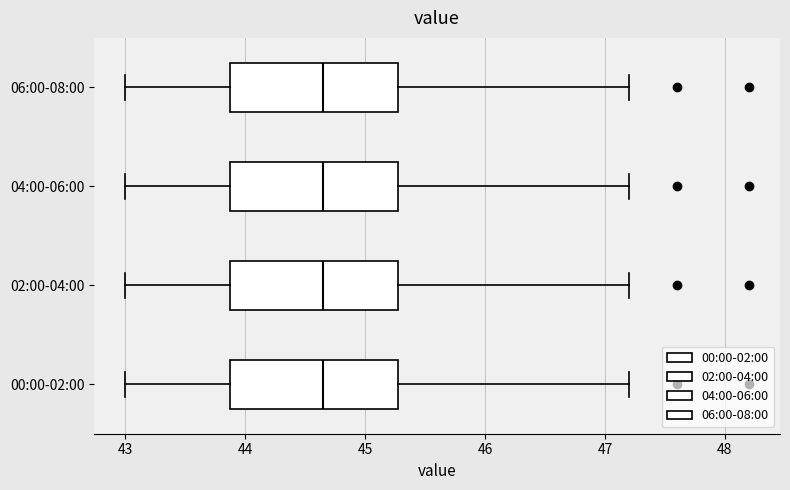

Reading bottom to top, transcribe this box plot: for each box, give where its median line is, the range the box spans, and where its two whiskers end, as read against the x-axis. The values are not printed on the chart, so give them approximately, as read against the axis.

00:00-02:00: median 44.7, box 43.9 to 45.3, whiskers 43.0 to 47.2
02:00-04:00: median 44.7, box 43.9 to 45.3, whiskers 43.0 to 47.2
04:00-06:00: median 44.7, box 43.9 to 45.3, whiskers 43.0 to 47.2
06:00-08:00: median 44.7, box 43.9 to 45.3, whiskers 43.0 to 47.2